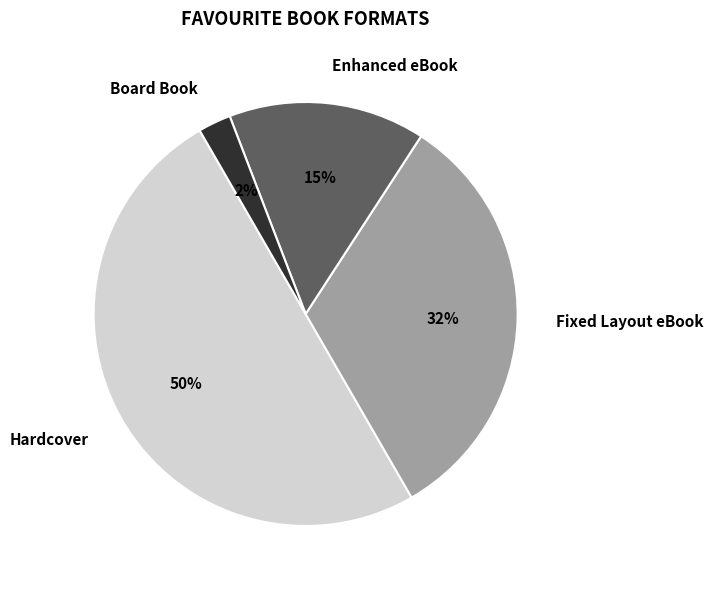

To the nearest percent, what is the average slice percentage?

25%